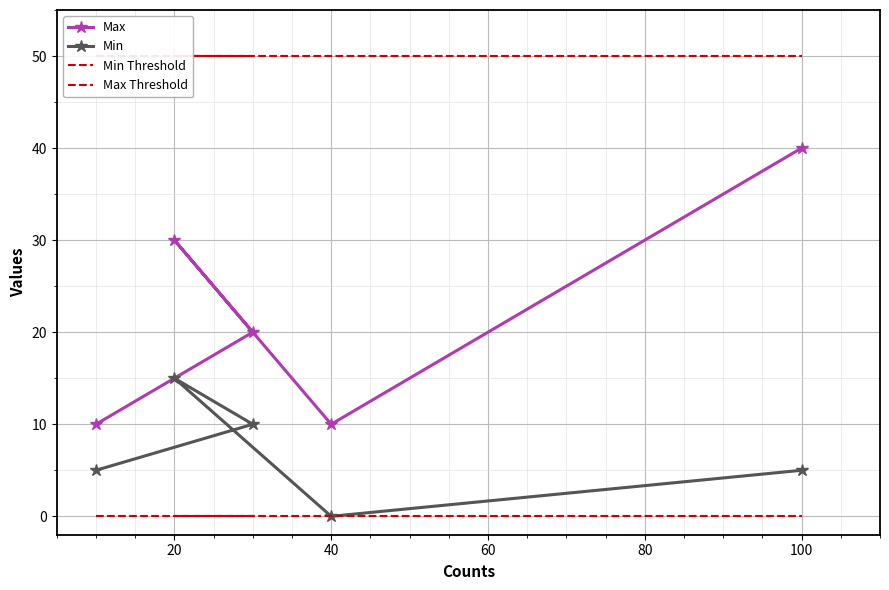

Reading right to left, what are all the values shown in this chart?

Max: 40	10	30	20	10
Min: 5	0	15	10	5
Min Threshold: 0	0	0	0	0
Max Threshold: 50	50	50	50	50